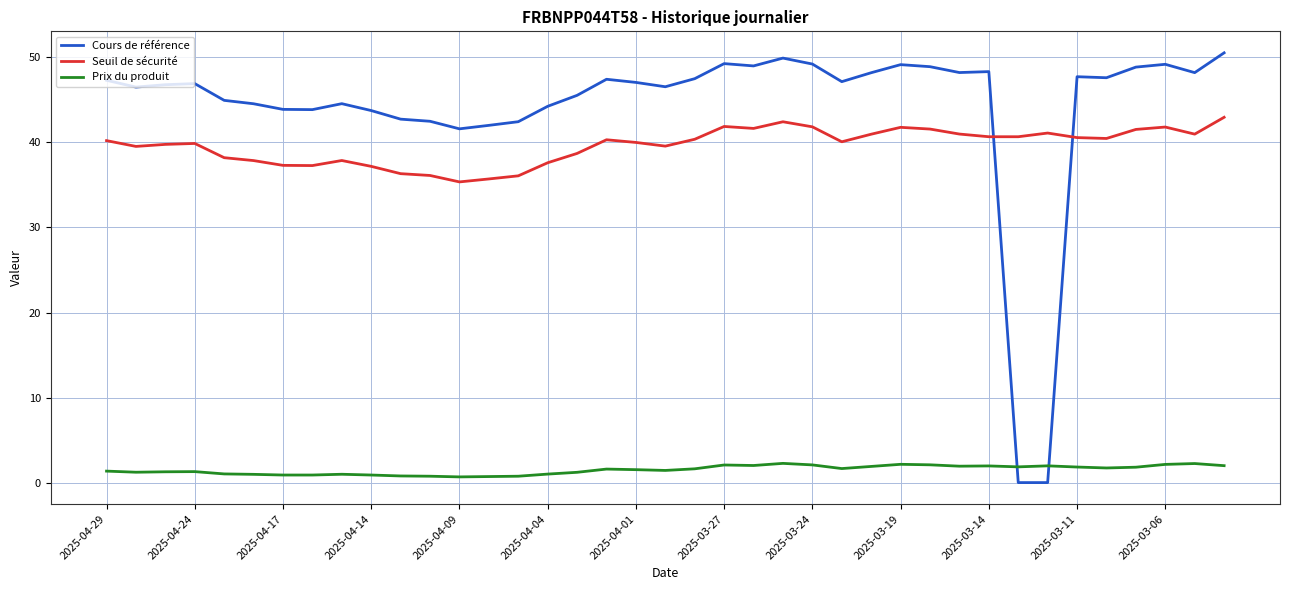

How many distinct data groups are displayed?

3